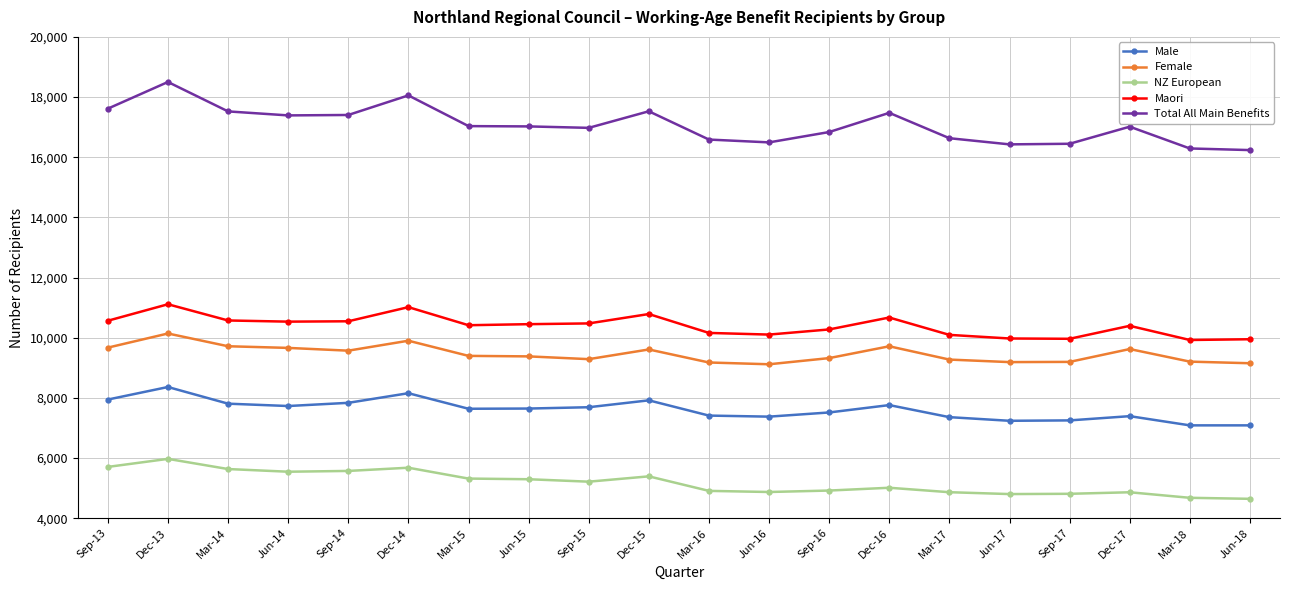

What is the sum of the Total All Main Benefits values at Jun-17 and Dec-13?

34928